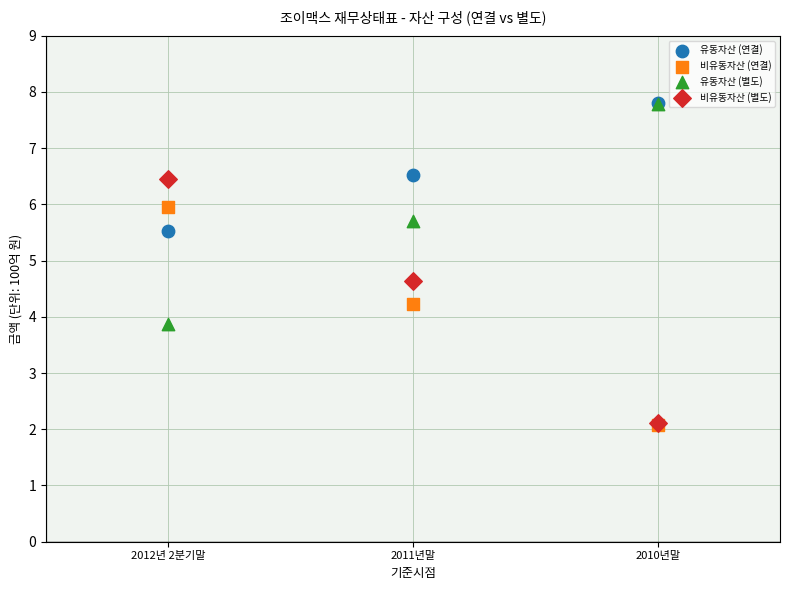

Across all series, what Y value is closest to 4?

3.9